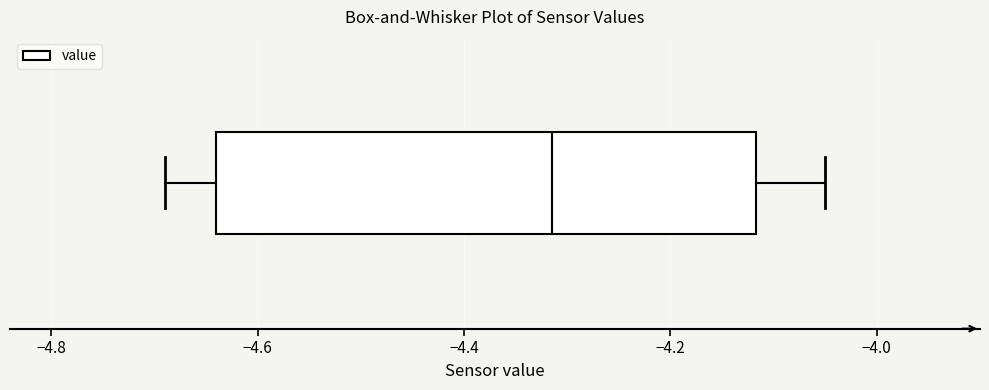

Transcribe this box plot: give where the median line is, the range the box spans, and where the two whiskers end, as read against the x-axis. The values are not printed on the chart, so give them approximately, as read against the axis.

median -4.32, box -4.64 to -4.12, whiskers -4.68 to -4.04